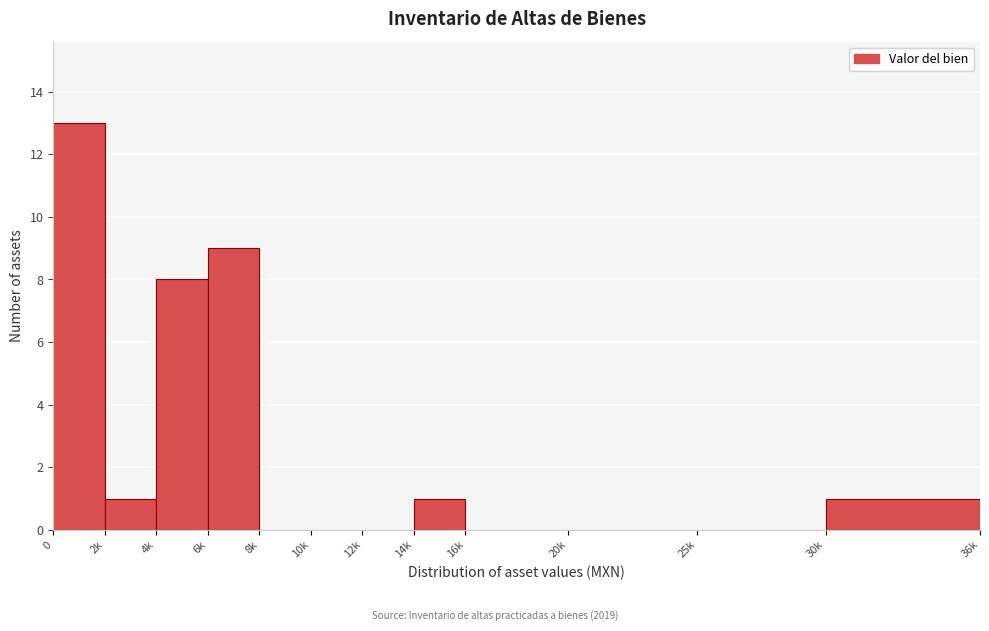

Reading left to right, extract all data points from this chart.

0=13	2k=1	4k=8	6k=9	8k=0	10k=0	12k=0	14k=1	16k=0	20k=0	25k=0	30k=1